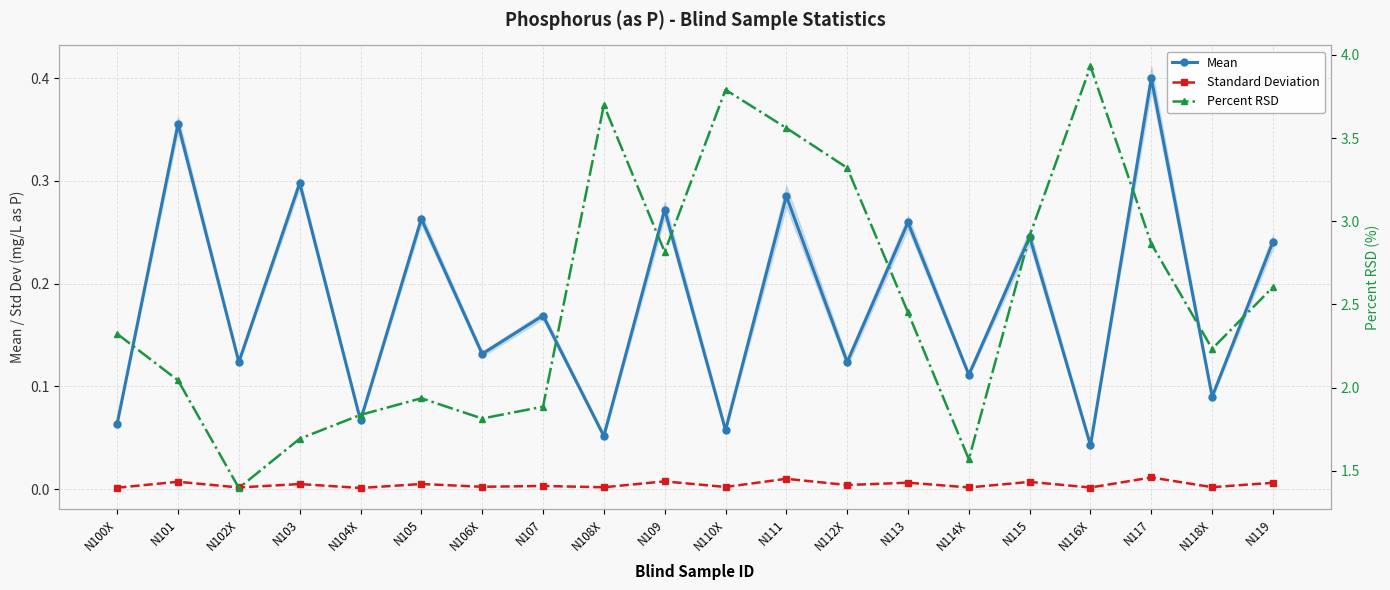

Does the chart display data point markers on the line(s)?

Yes